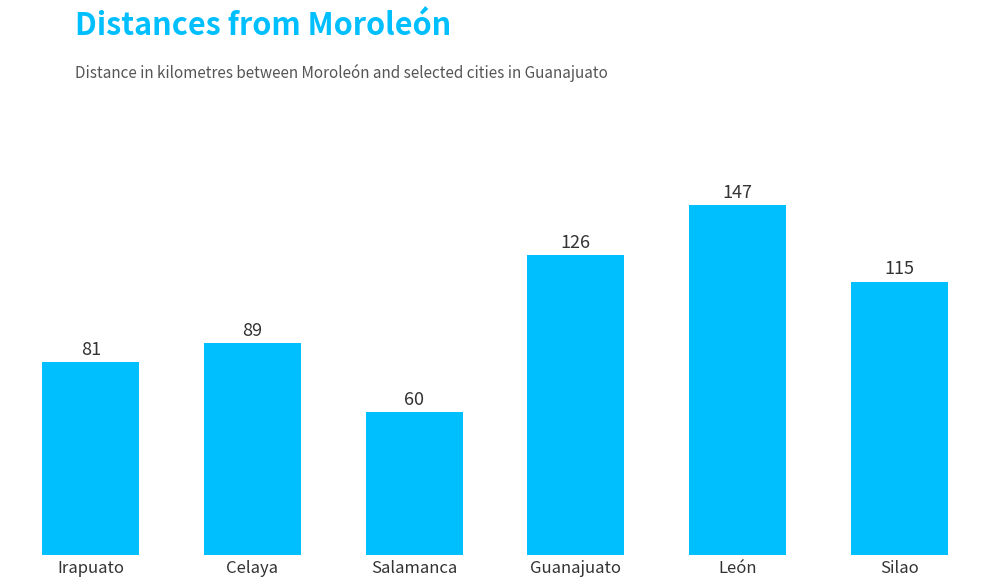

What is the change in value from Salamanca to Guanajuato?

+66